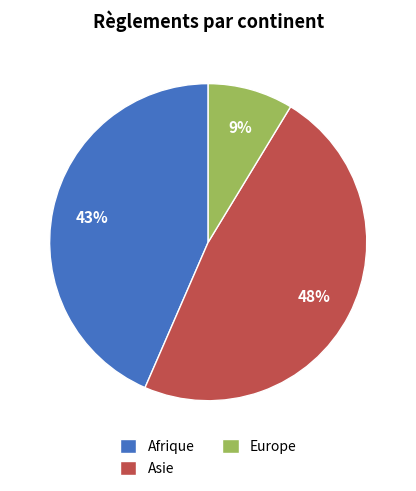

How many segments does this pie chart have?

3